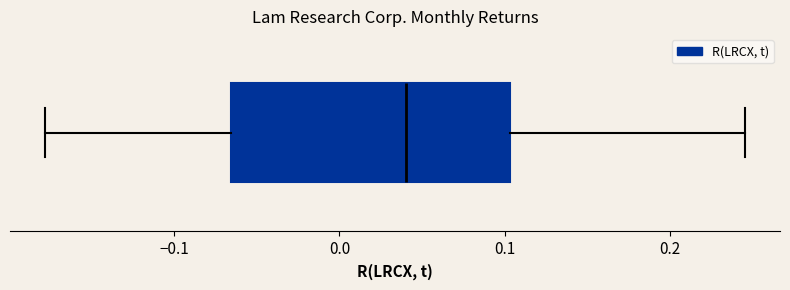

Transcribe this box plot: give where the median line is, the range the box spans, and where the two whiskers end, as read against the x-axis. The values are not printed on the chart, so give them approximately, as read against the axis.

median 0.04, box -0.07 to 0.10, whiskers -0.18 to 0.25